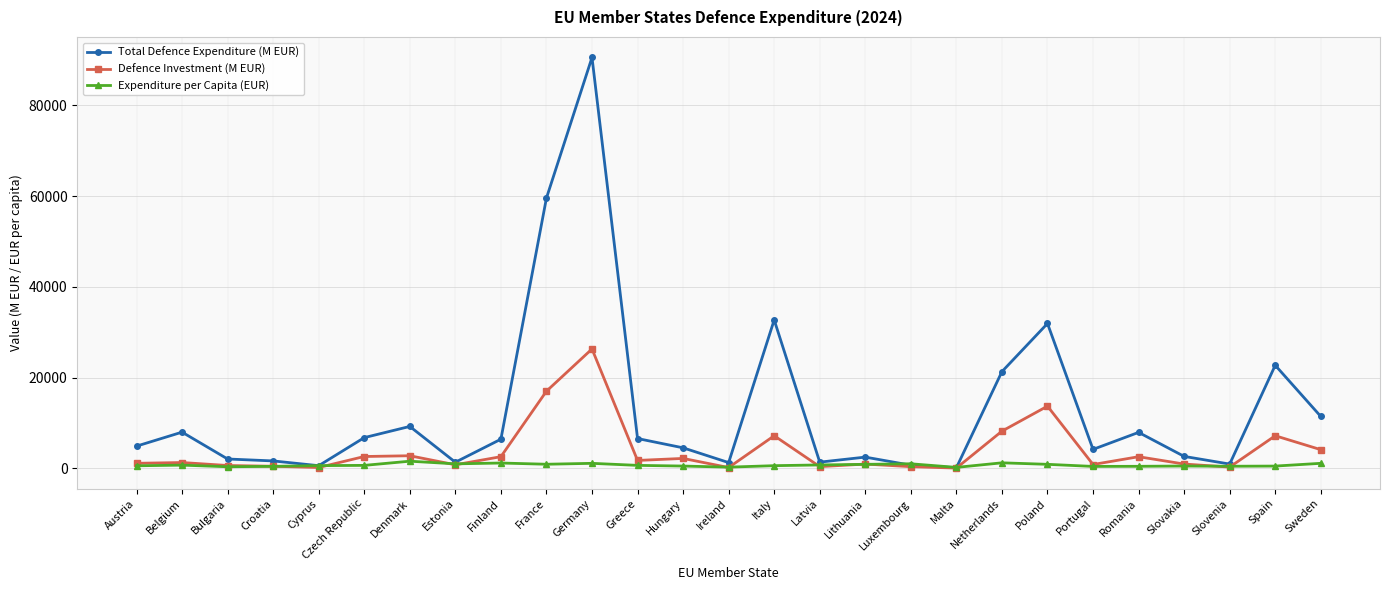

True or false: Defence Investment (M EUR) has a value of 13681.6 at Poland.

True